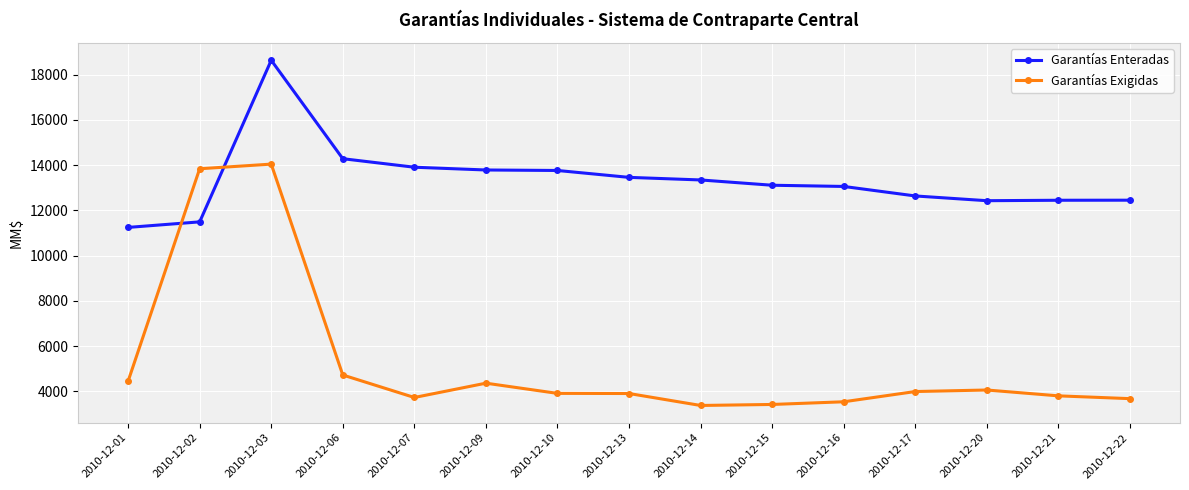

Between 2010-12-01 and 2010-12-22, which series saw the biggest shift?

Garantías Enteradas